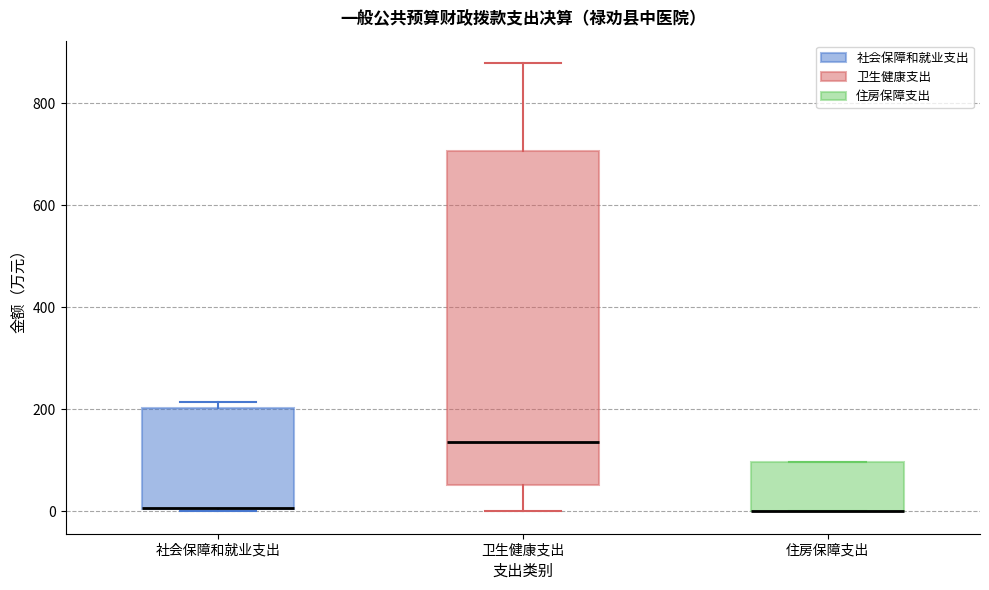

Where is the upper edge of the box for 住房保障支出 on the y-axis? The values are not printed on the chart, so give them approximately, as read against the axis.

100